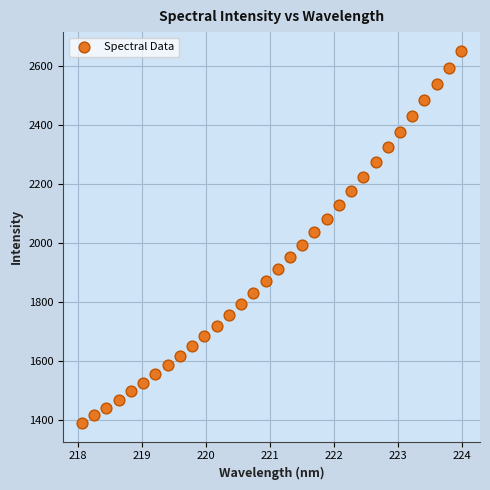

What is the range of X values (max minus min)?

5.9